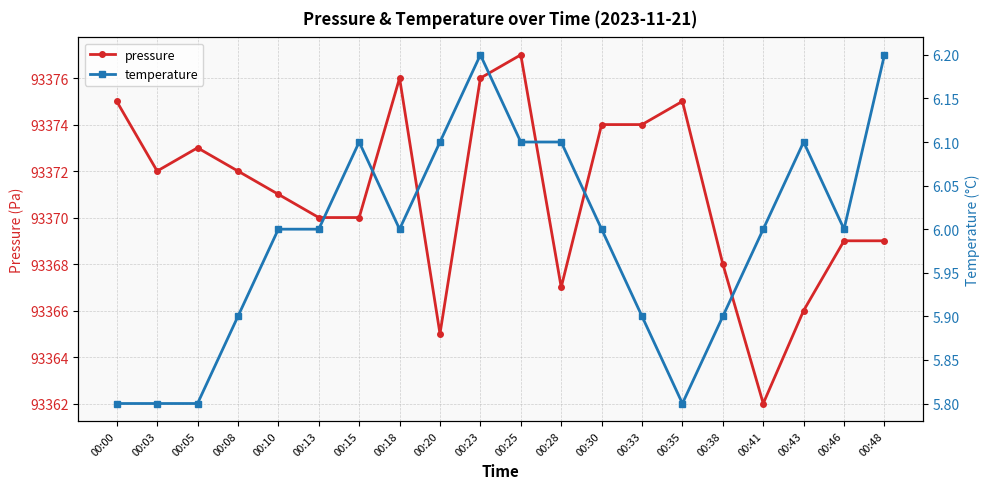

Which series has the widest spread of values?

pressure